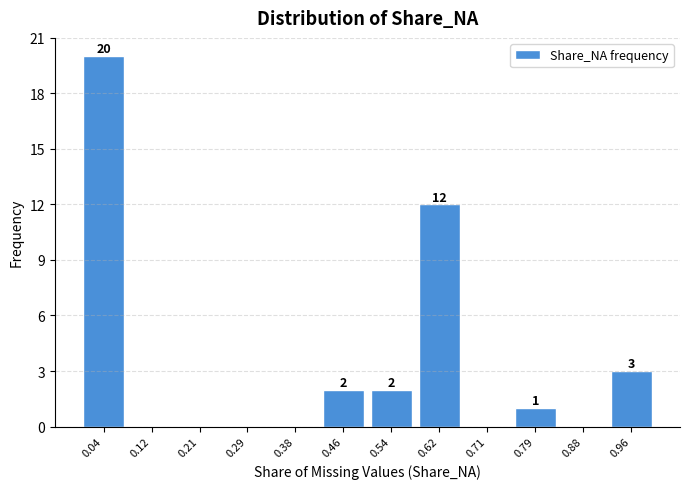

Which range on the x-axis has the tallest bar?

0.00 to 0.08